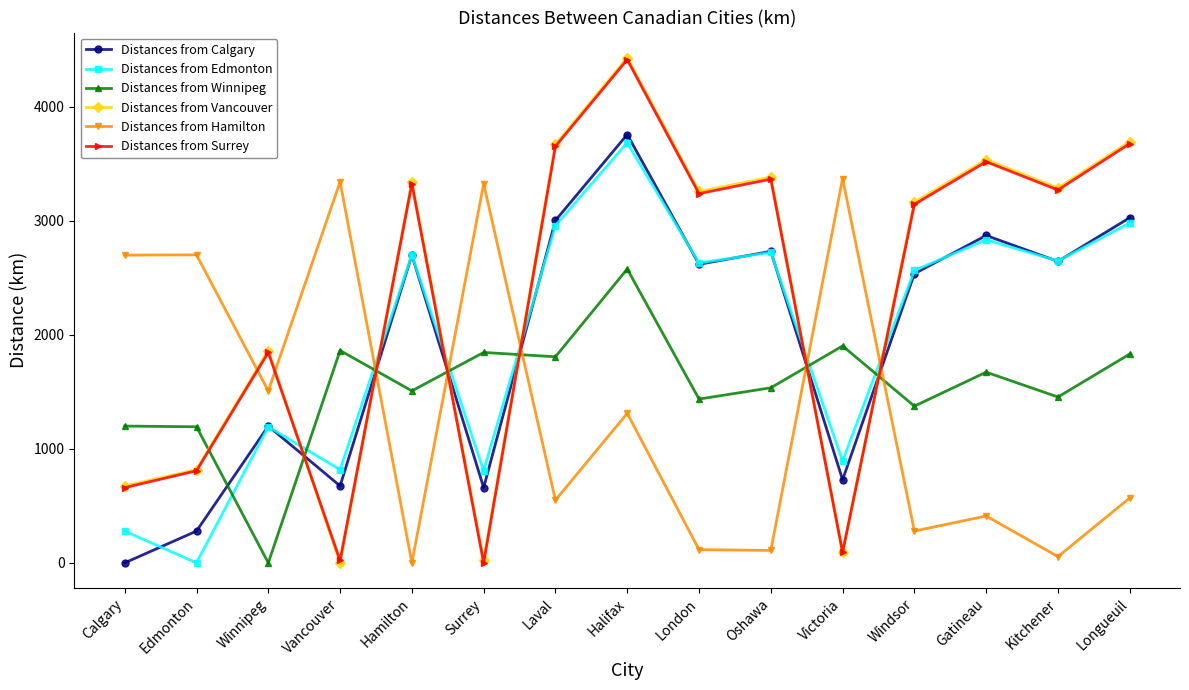

What is the spread (max minus min) of values at Longueuil?

3126